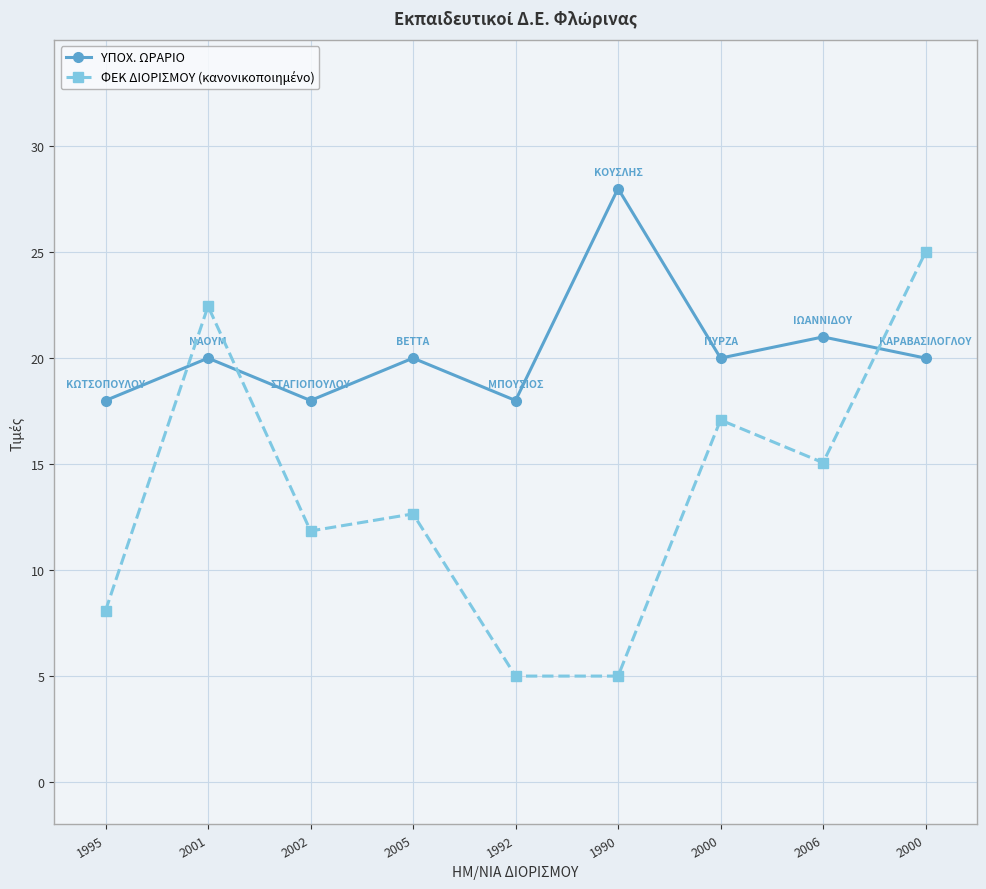

Count the number of categories in the chart.

9